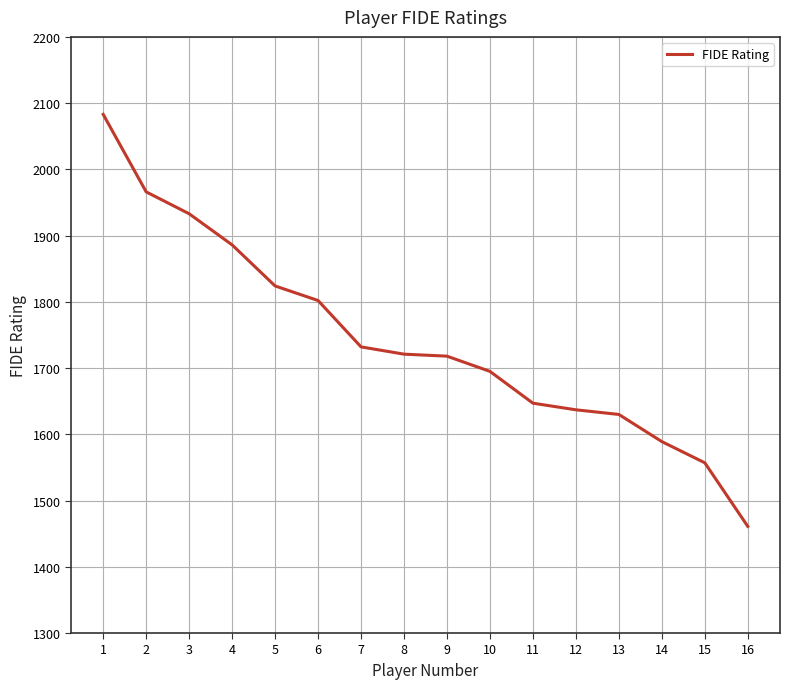

What is the difference between the second highest and second lowest values?

409